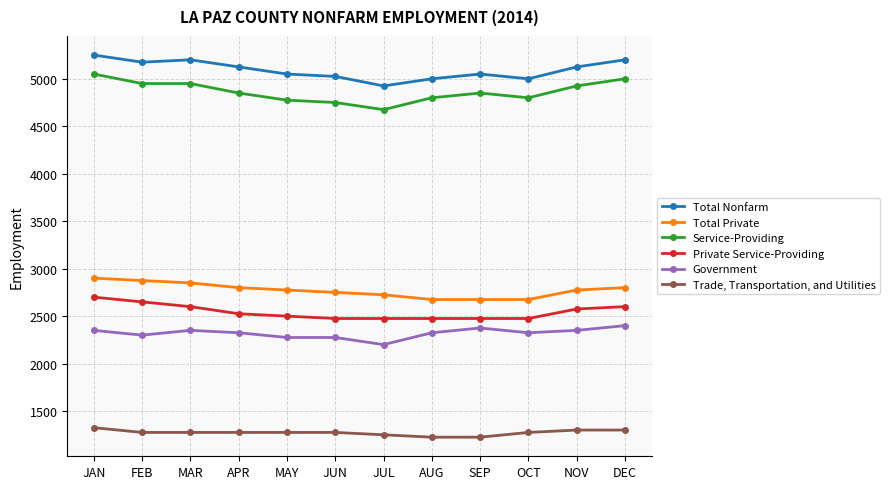

What is the difference between the highest and lowest values at JUN?

3750